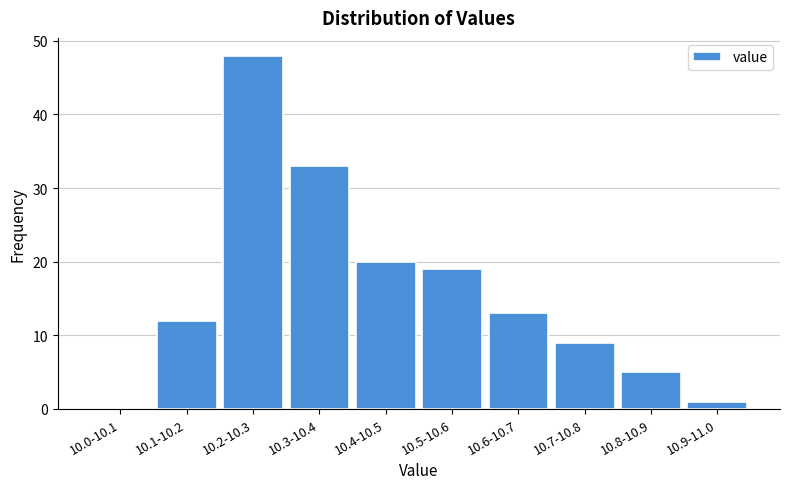

Reading left to right, transcribe all the data shown in this chart.

10.0-10.1=0	10.1-10.2=12	10.2-10.3=48	10.3-10.4=33	10.4-10.5=20	10.5-10.6=19	10.6-10.7=13	10.7-10.8=9	10.8-10.9=5	10.9-11.0=1